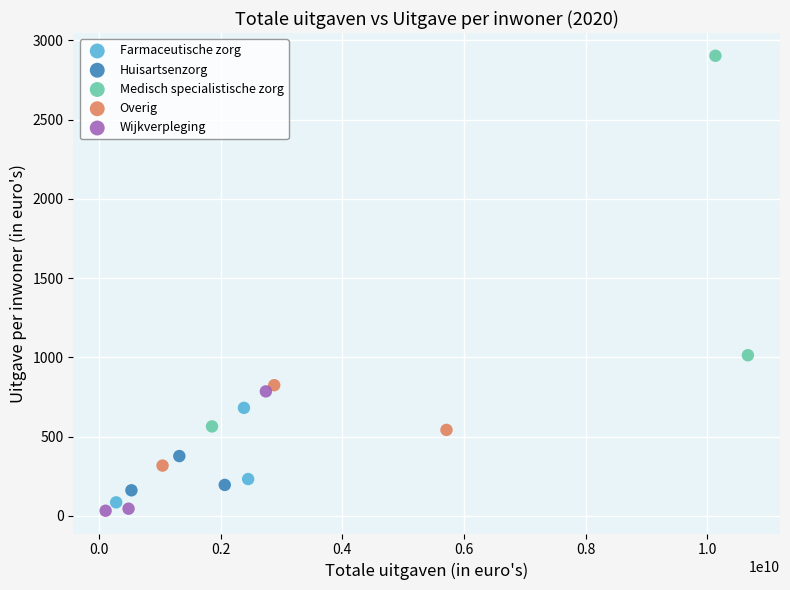

Which series has the largest Y range (max minus min)?

Medisch specialistische zorg